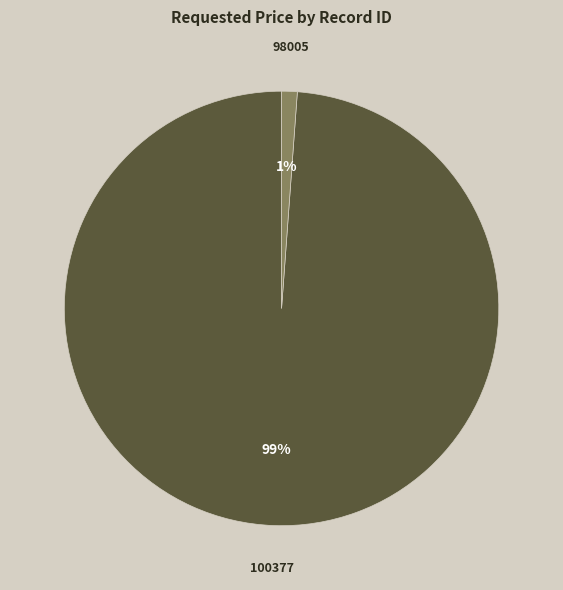

Between 98005 and 100377, which is larger?

100377